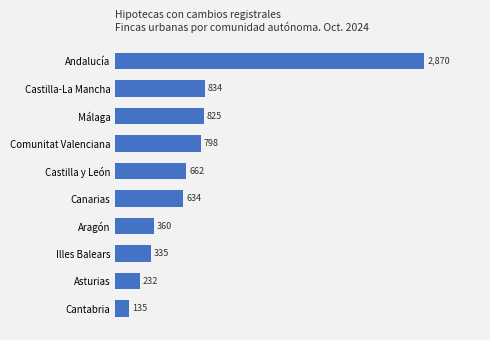

Reading top to bottom, what are all the values shown in this chart?

Andalucía=2870	Castilla-La Mancha=834	Málaga=825	Comunitat Valenciana=798	Castilla y León=662	Canarias=634	Aragón=360	Illes Balears=335	Asturias=232	Cantabria=135